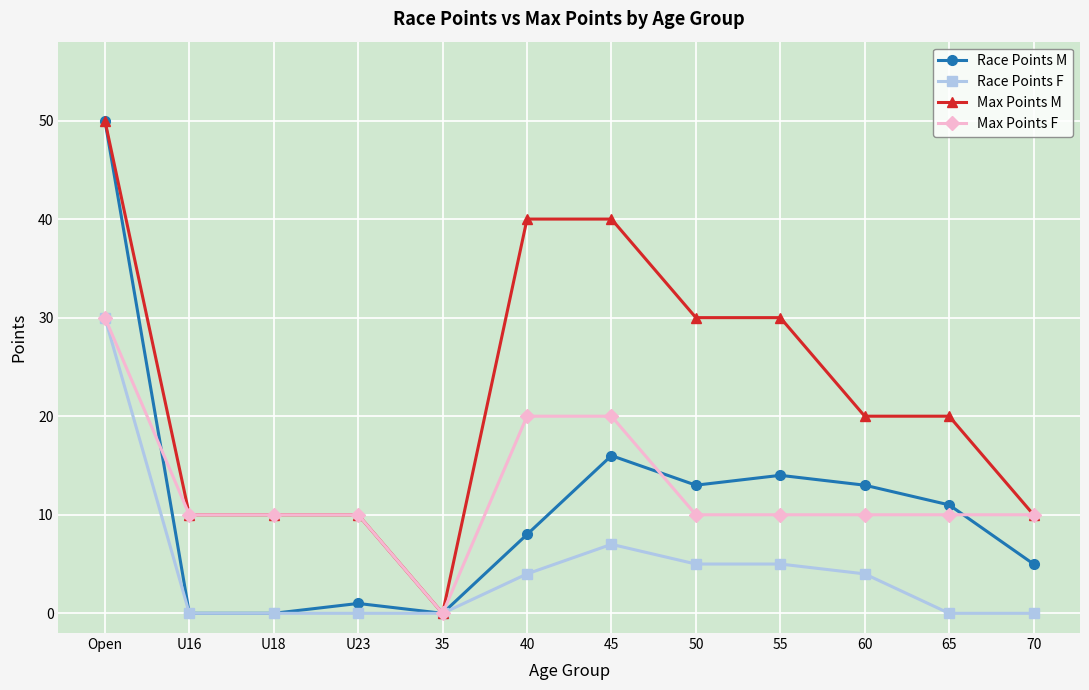

How many series are shown in this chart?

4